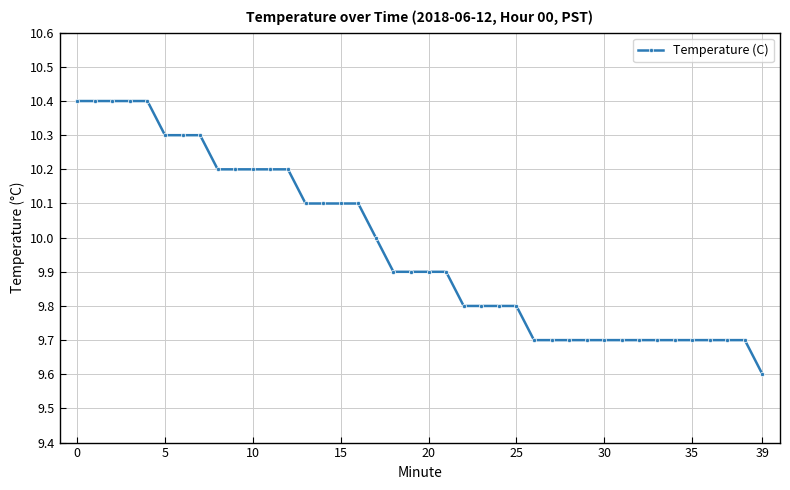

What is the sum of all values?

398.8